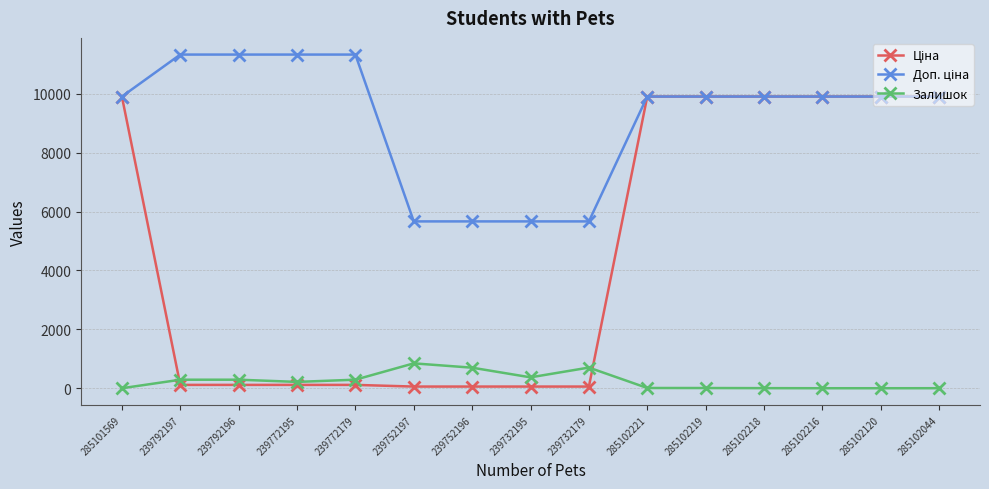

How many lines are shown in the chart?

3